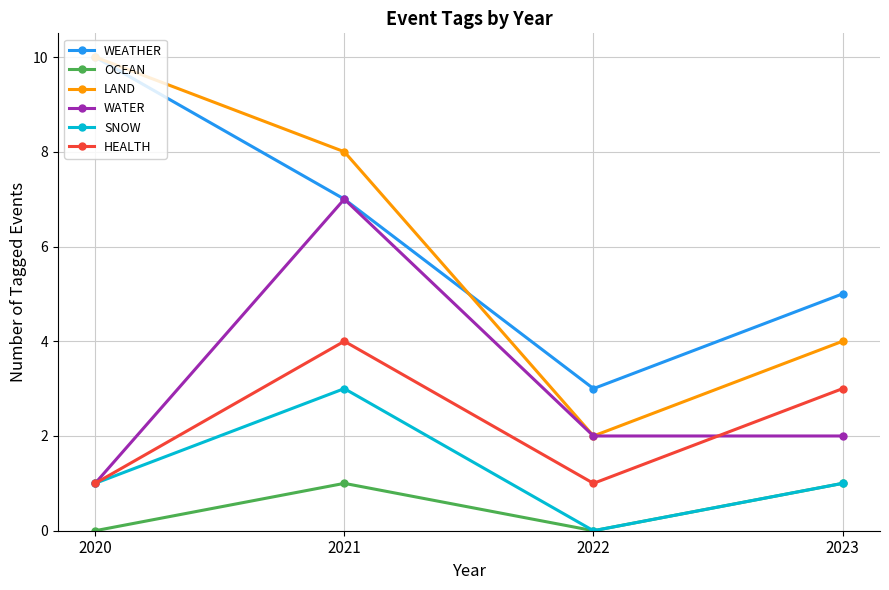

What is the sum of all LAND values?

24